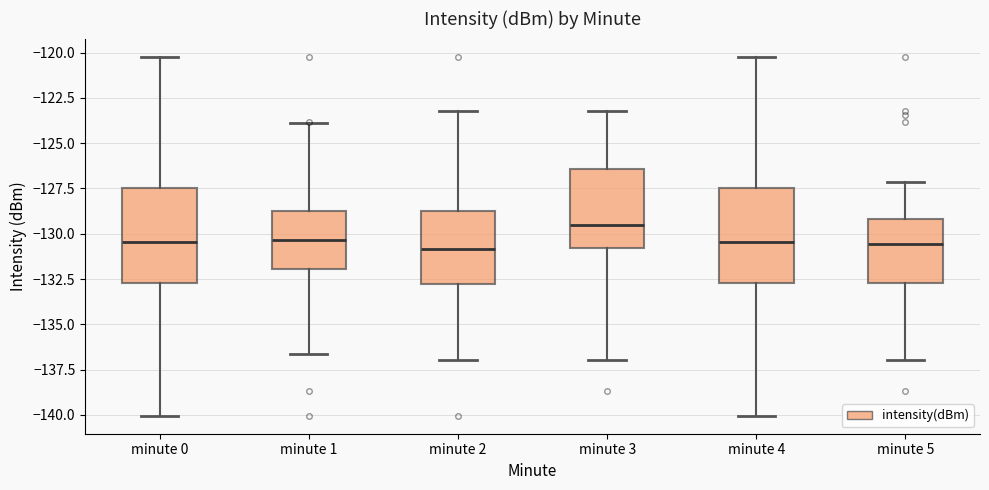

Where is the lower edge of the box for minute 3 on the y-axis? The values are not printed on the chart, so give them approximately, as read against the axis.

-131.0